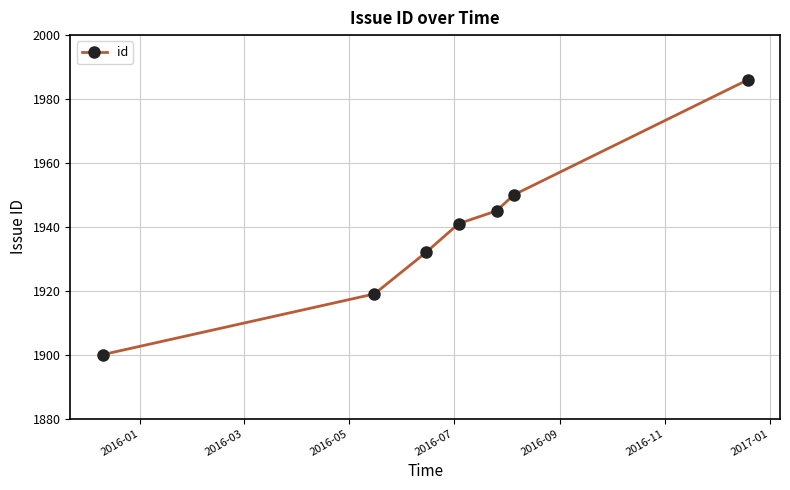

True or false: the data has more than 2 interior local peaks.

False